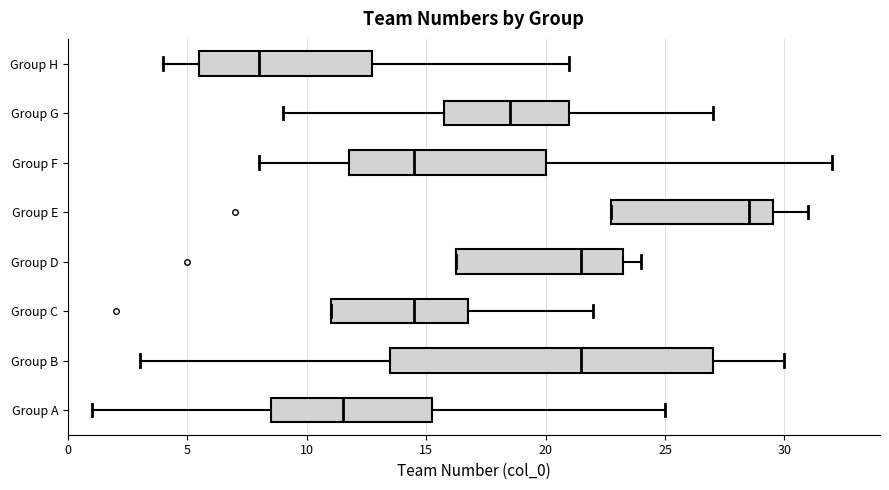

Which box has the furthest to the left median line?

Group H